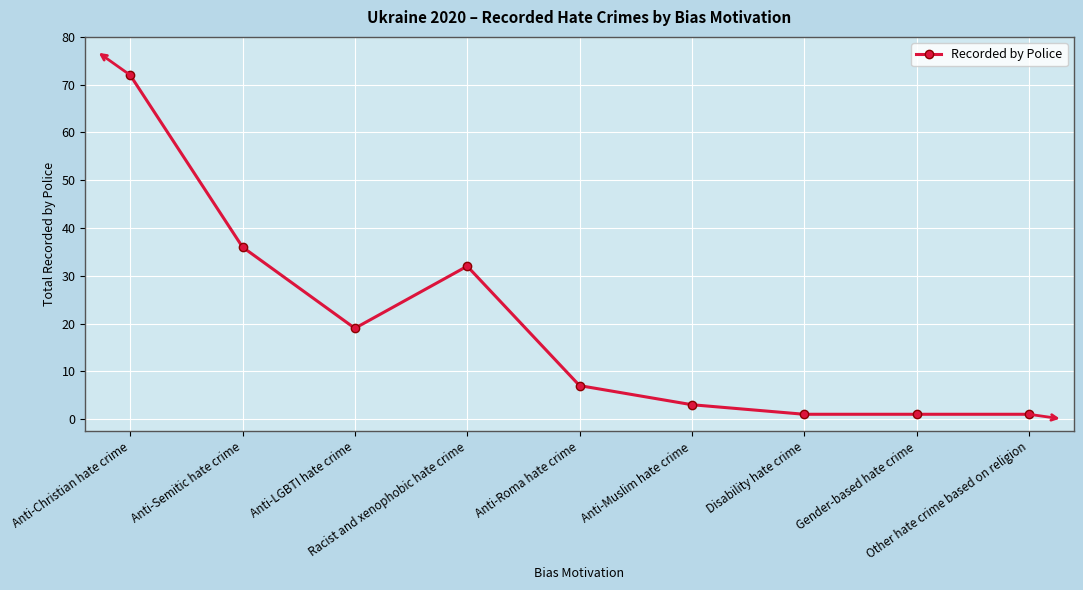

How many lines are shown in the chart?

1